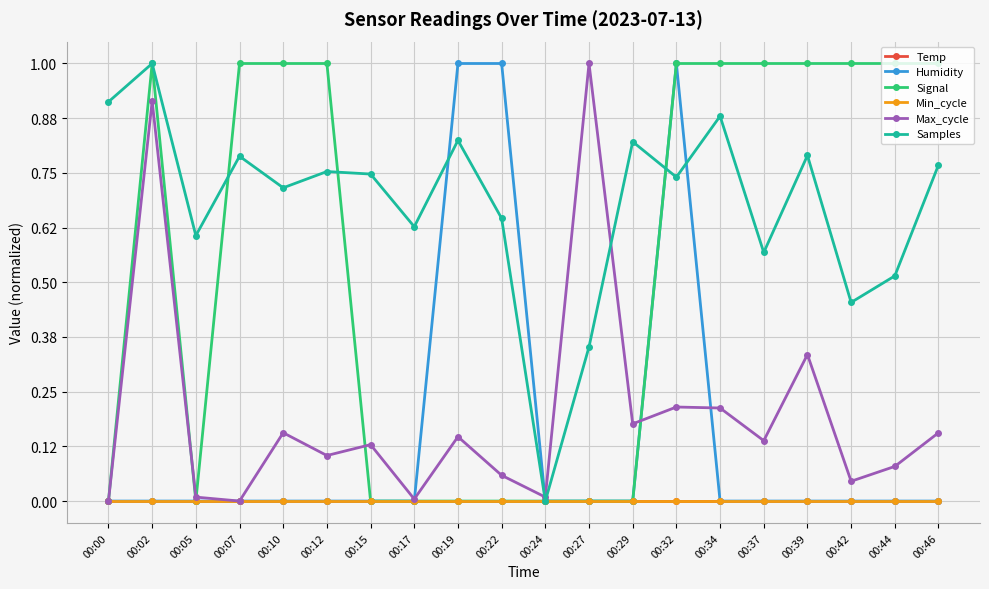

What is the difference between the highest and lowest values at 00:17?

0.6